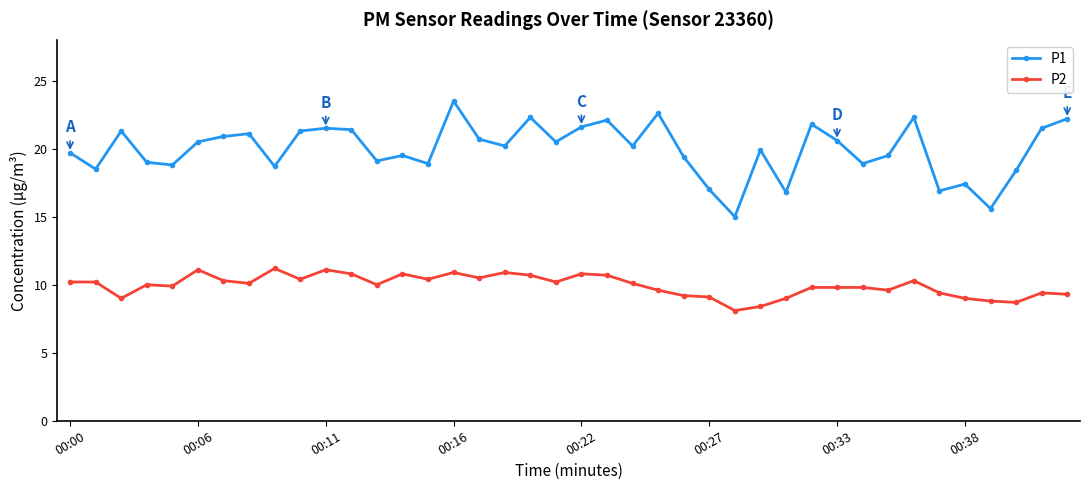

True or false: P2 has more than 1 points higher than both neighbors.

True